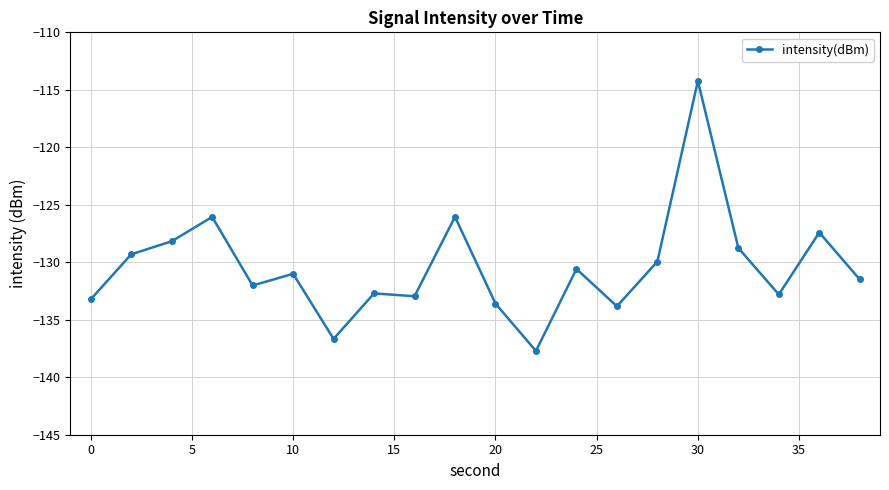

What is the maximum value shown in the chart?

-114.2